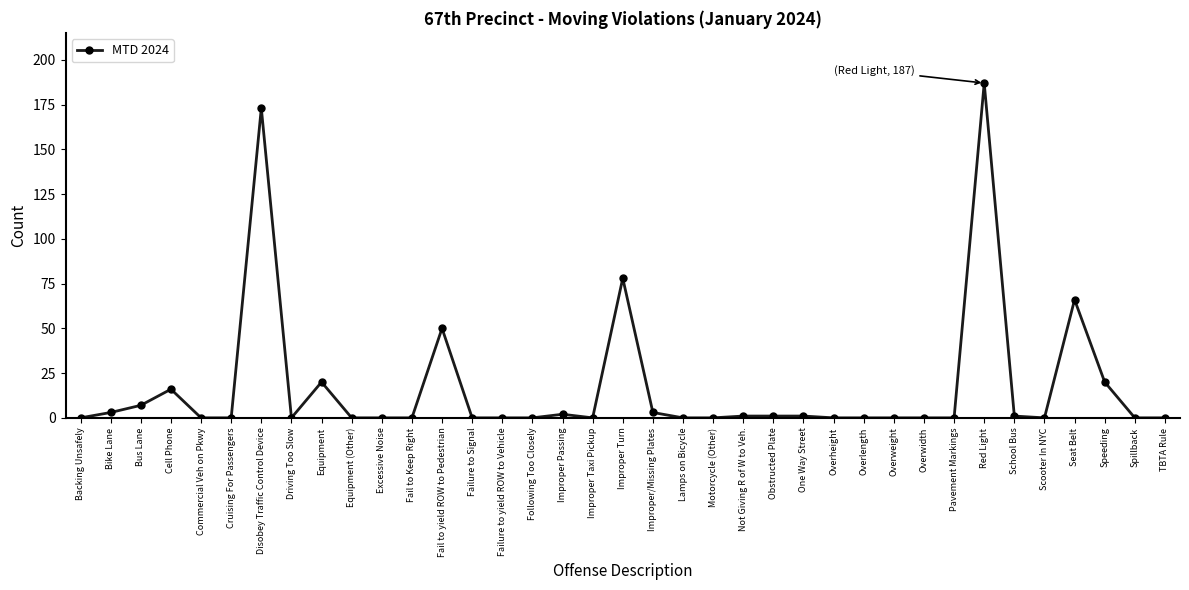

How many data points does each series have?

37